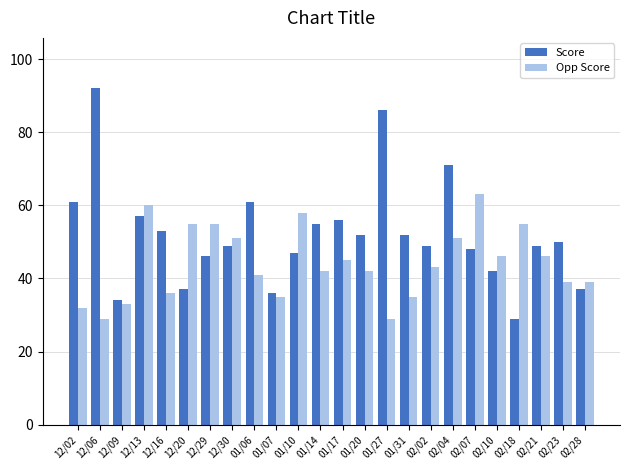

Is the value of Opp Score at 12/29 greater than the value of Score at 01/07?

Yes